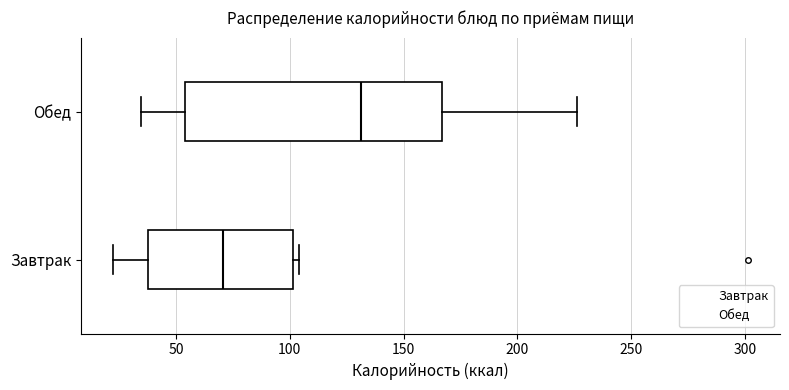

Reading bottom to top, transcribe this box plot: for each box, give where its median line is, the range the box spans, and where its two whiskers end, as read against the x-axis. The values are not printed on the chart, so give them approximately, as read against the axis.

Завтрак: median 70, box 40 to 100, whiskers 20 to 105
Обед: median 130, box 55 to 165, whiskers 35 to 225